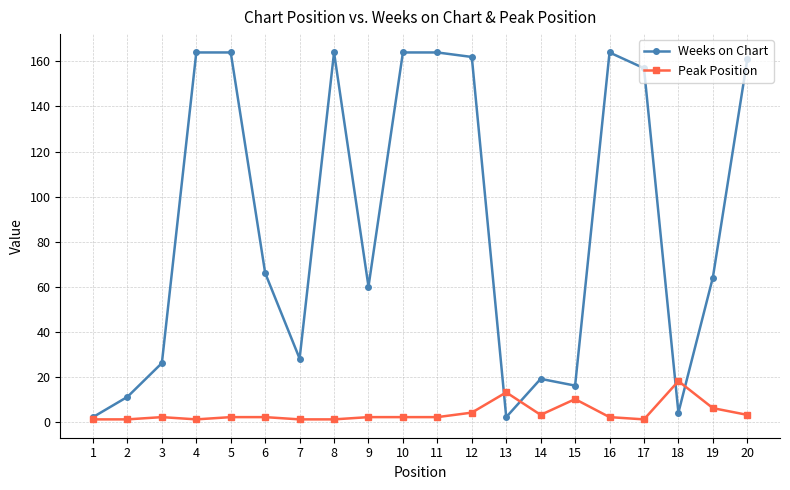

Rank the series at 9 from lowest to highest value.

Peak Position, Weeks on Chart